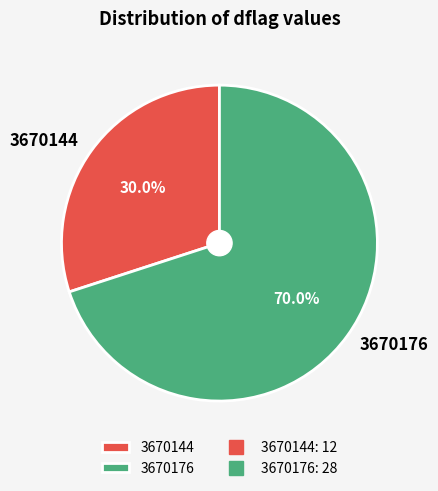

Rank the categories by value from highest to lowest.

3670176, 3670144